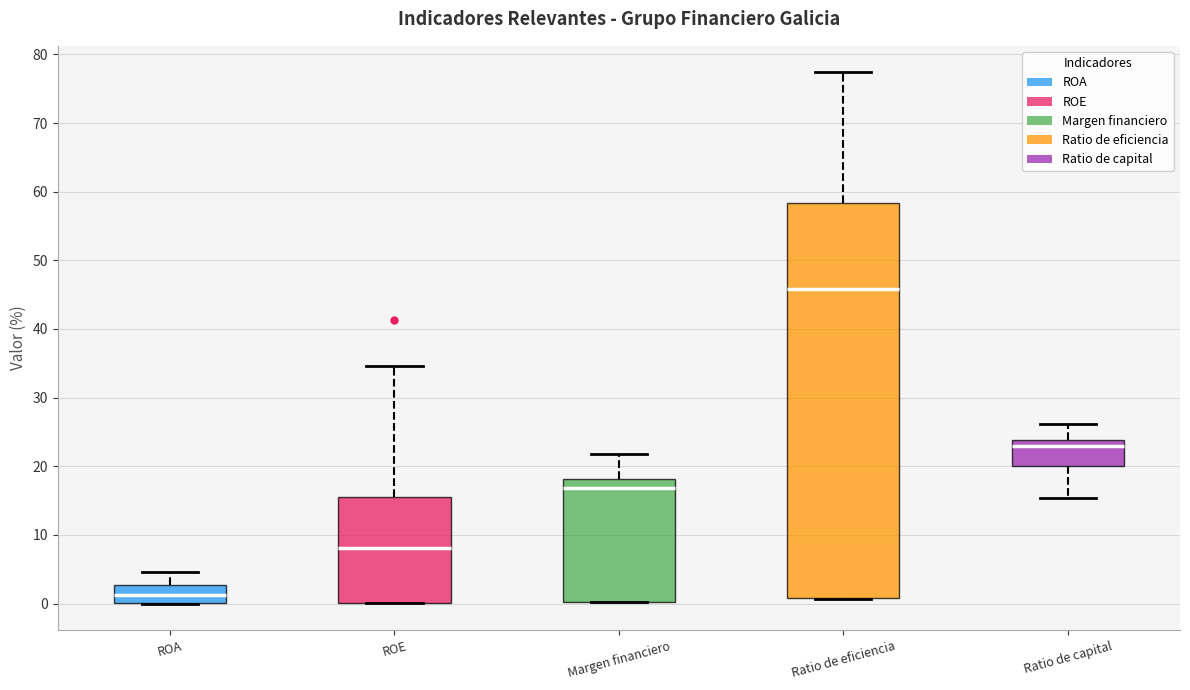

Reading left to right, read every box against the y-axis: the position of its median line, the range the box covers, and the ends of its whiskers. The values are not printed on the chart, so give them approximately, as read against the axis.

ROA: median 1, box 0 to 3, whiskers 0 to 5
ROE: median 8, box 0 to 15, whiskers 0 to 35
Margen financiero: median 17, box 0 to 18, whiskers 0 to 22
Ratio de eficiencia: median 46, box 1 to 58, whiskers 1 to 77
Ratio de capital: median 23, box 20 to 24, whiskers 15 to 26